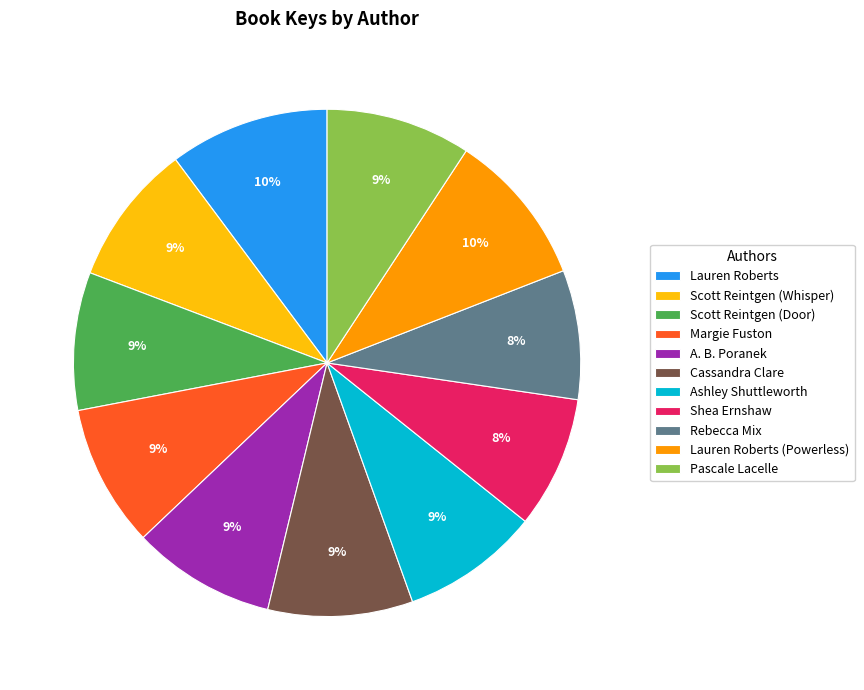

To the nearest percent, what is the difference between the Rebecca Mix and Lauren Roberts (Powerless) slice percentages?

2%